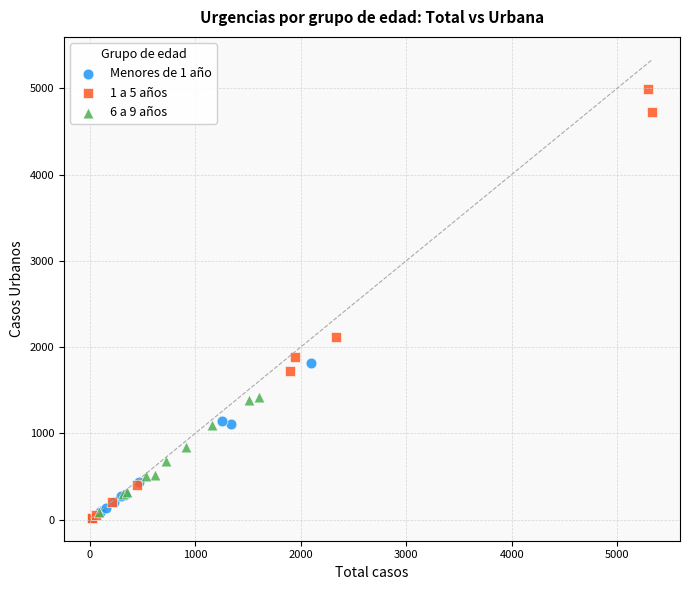

What are all the series names shown in the legend?

Menores de 1 año, 1 a 5 años, 6 a 9 años